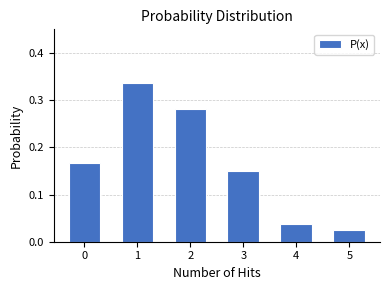

Which category has the lowest value across all series?

5